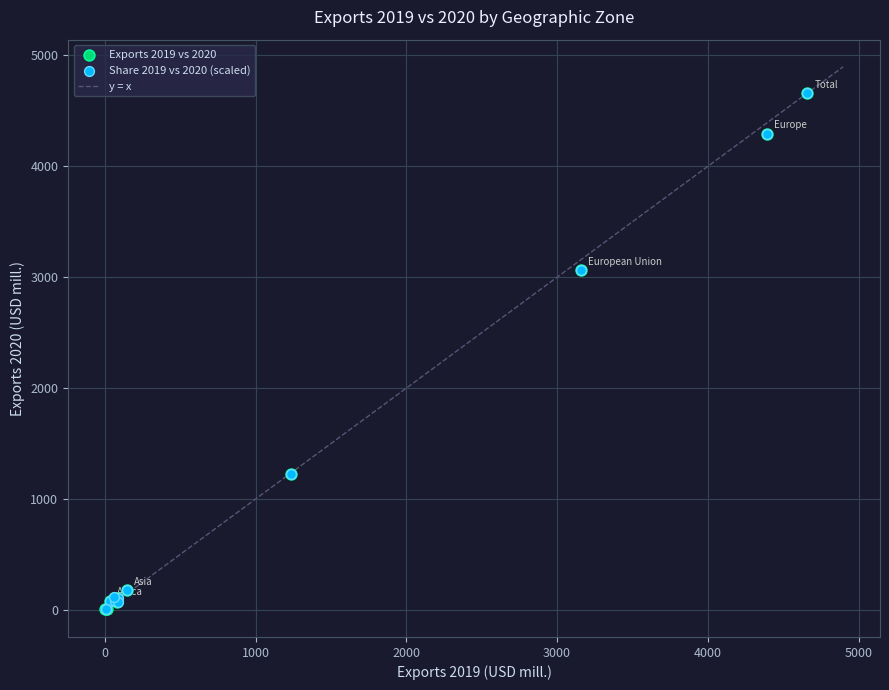

Which series has the widest spread of Y values?

Exports 2019 vs 2020